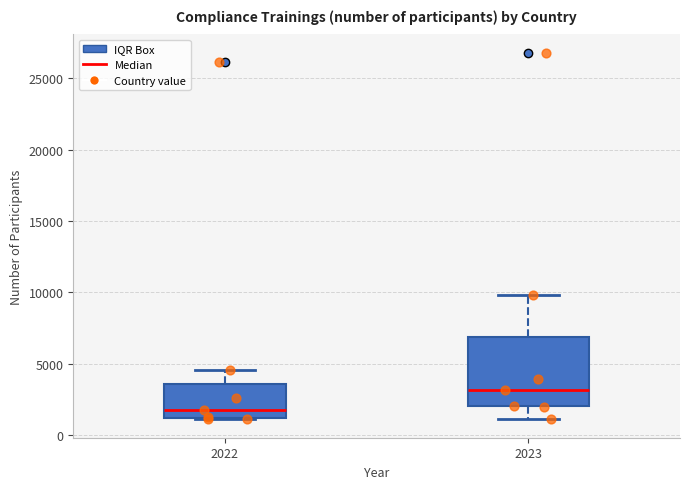

Reading left to right, transcribe this box plot: for each box, give where its median line is, the range the box spans, and where its two whiskers end, as read against the y-axis. The values are not printed on the chart, so give them approximately, as read against the axis.

2022: median 2000, box 1000 to 3500, whiskers 1000 to 4500
2023: median 3000, box 2000 to 7000, whiskers 1000 to 10000